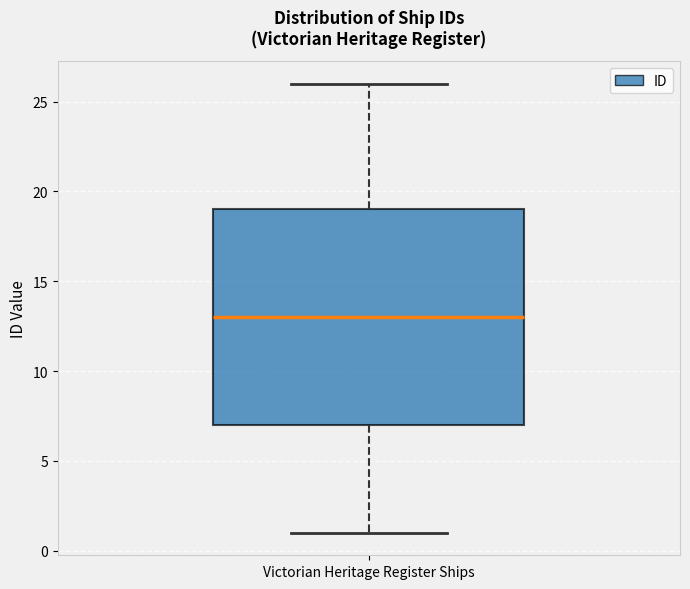

Transcribe this box plot: give where the median line is, the range the box spans, and where the two whiskers end, as read against the y-axis. The values are not printed on the chart, so give them approximately, as read against the axis.

median 13, box 7 to 19, whiskers 1 to 26